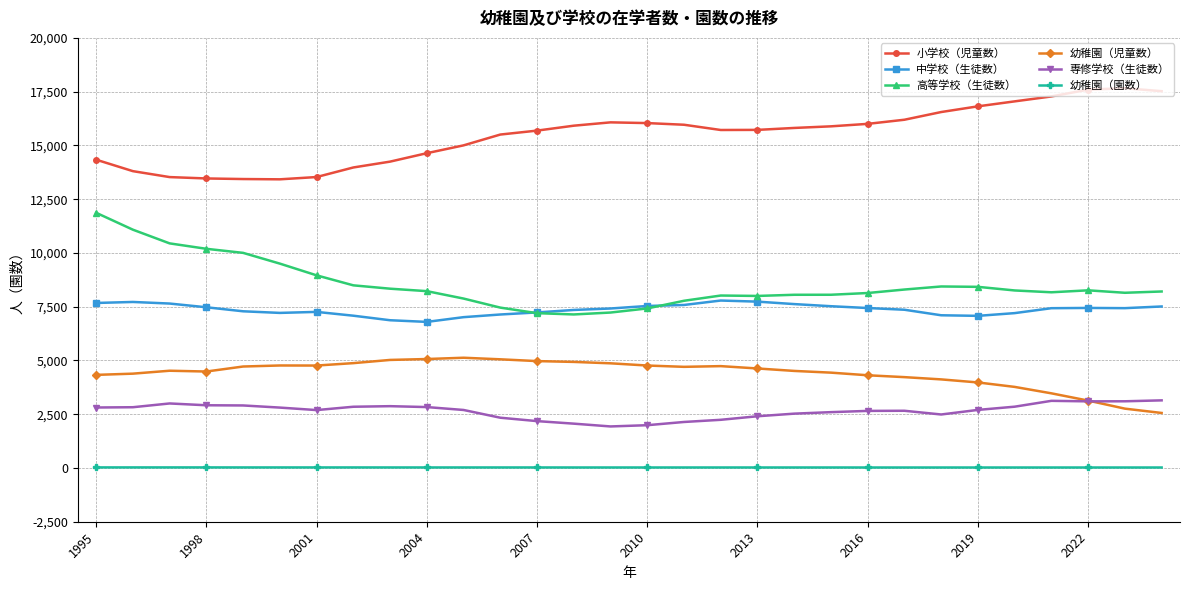

What is the lowest value of the 高等学校（生徒数） series?

7139